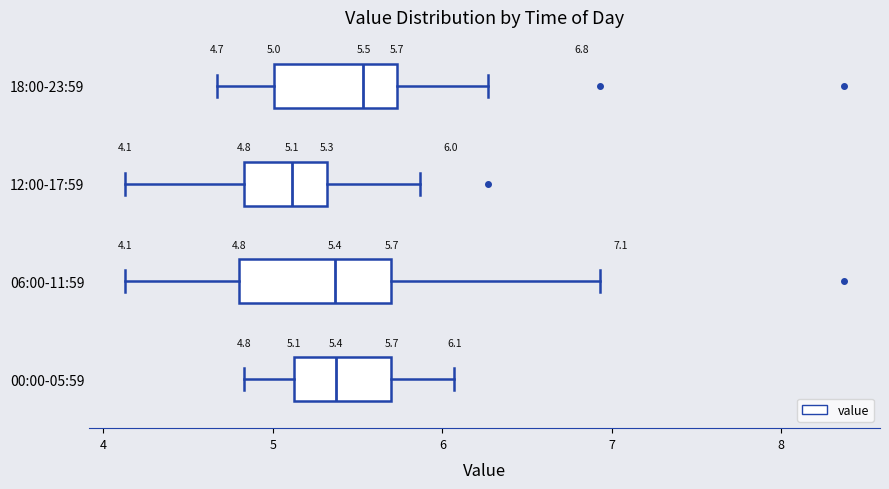

Comparing the boxes themselves (not the whiskers), which one is the widest?

06:00-11:59